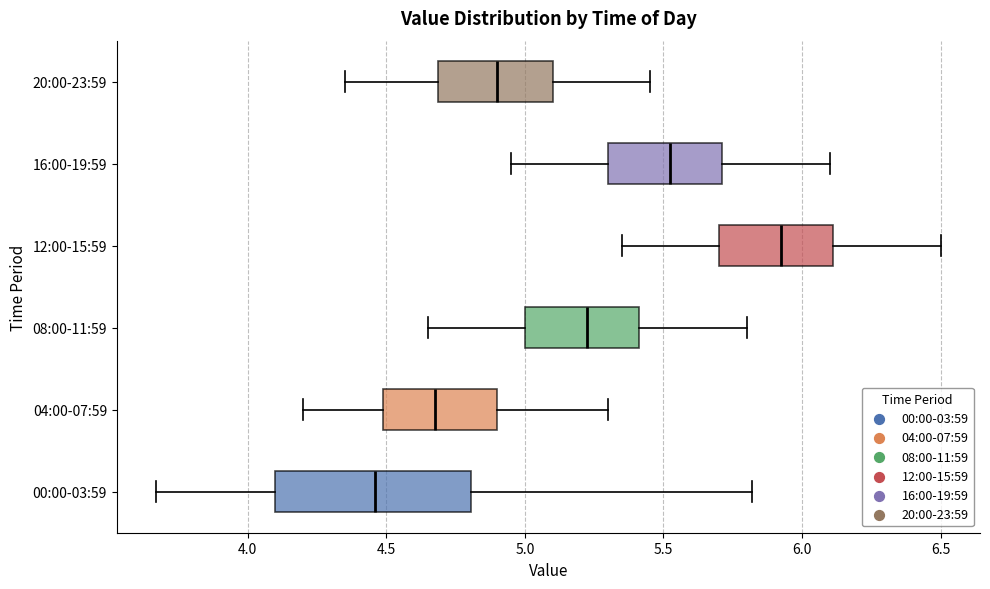

Comparing the boxes themselves (not the whiskers), which one is the widest?

00:00-03:59